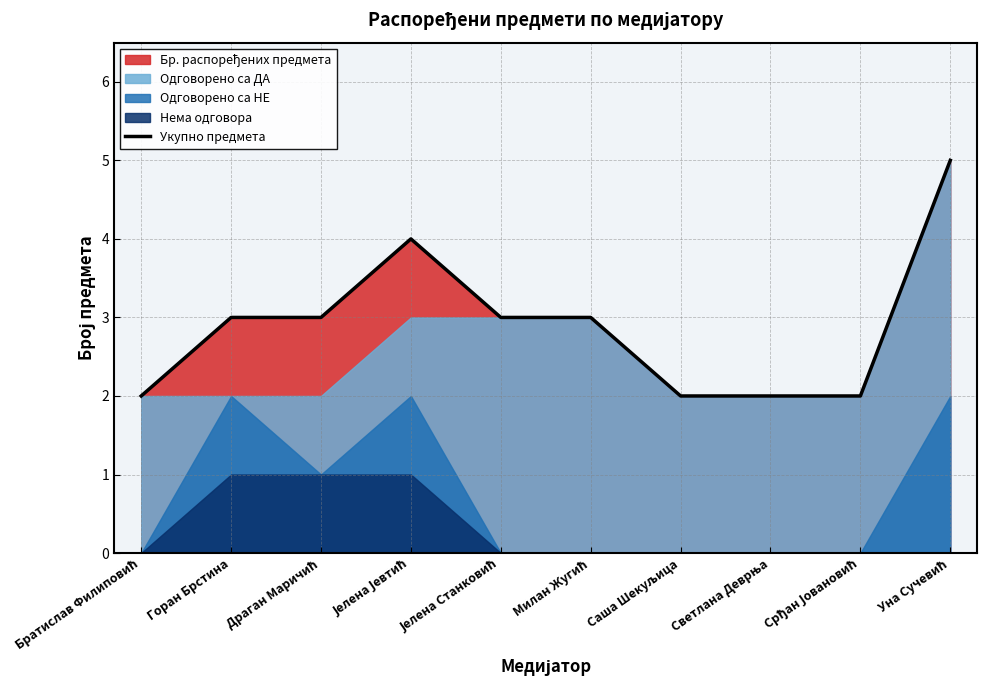

Does the chart display data point markers on the line(s)?

No